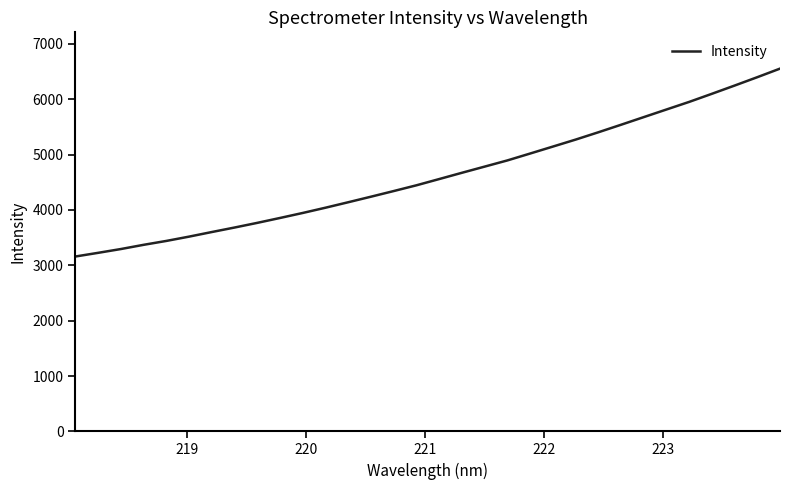

What is the smallest value displayed?

3158.7